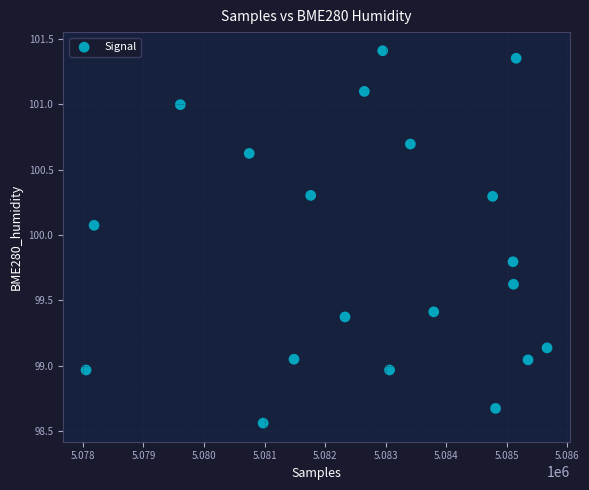

What is the range of Y values (max minus min)?

2.8